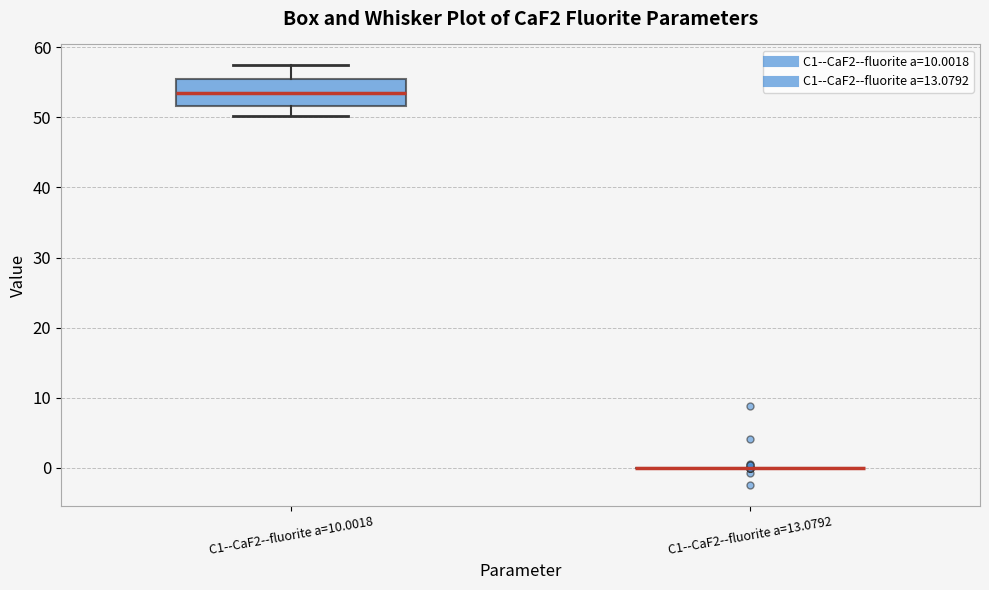

Comparing the boxes themselves (not the whiskers), which one is the tallest?

C1--CaF2--fluorite a=10.0018